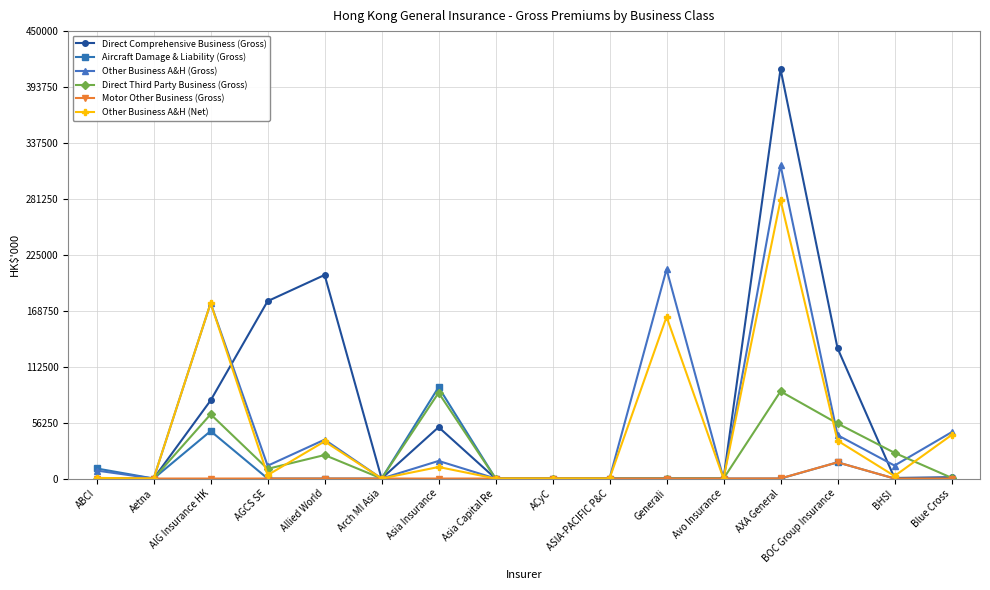

What is the difference between the maximum and minimum values in the Motor Other Business (Gross) series?

16301